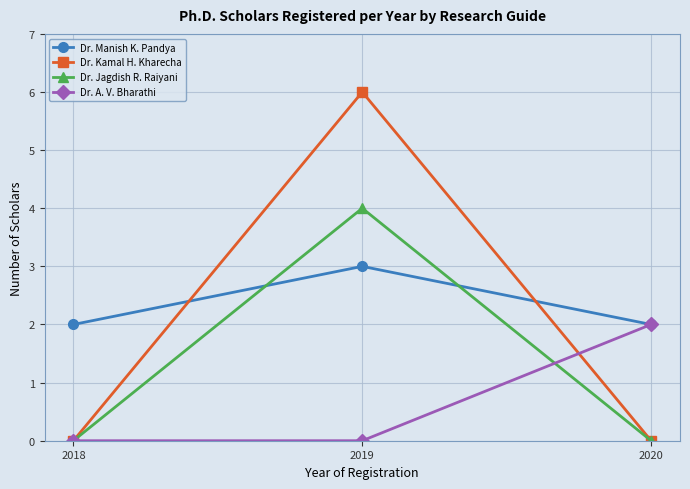

Is the value of Dr. Manish K. Pandya at 2020 greater than the value of Dr. Kamal H. Kharecha at 2019?

No